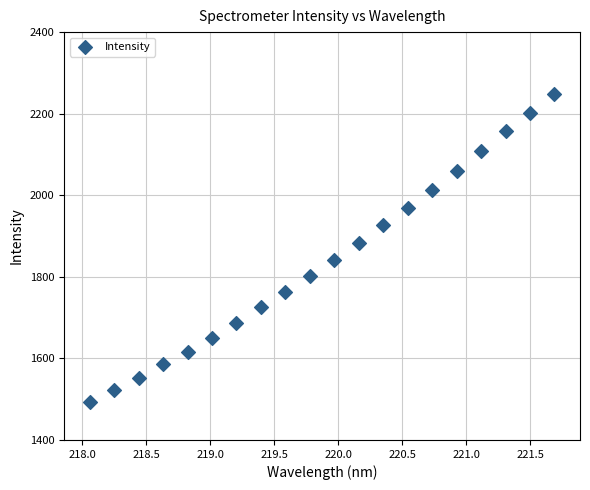

What Y value in the scatter plot is closest to 1869?

1883.1